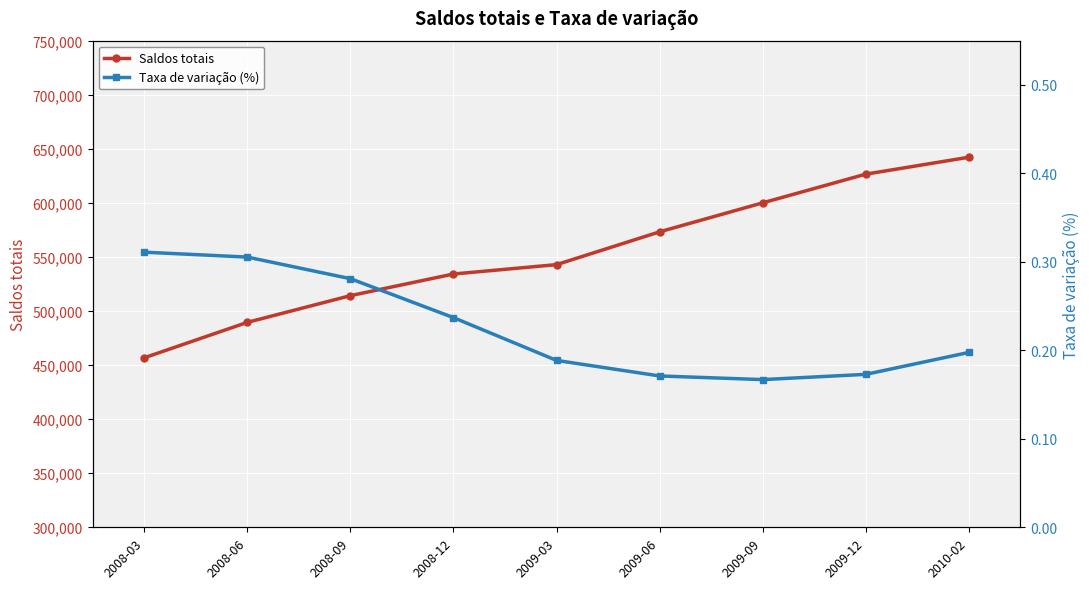

What position from the left is 2008-12?

4